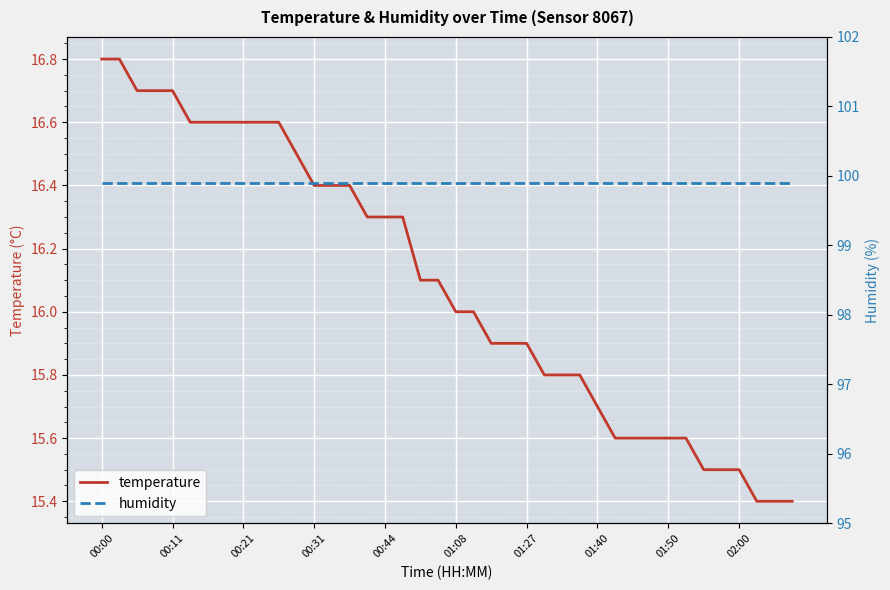

What is the maximum value for temperature?

16.8